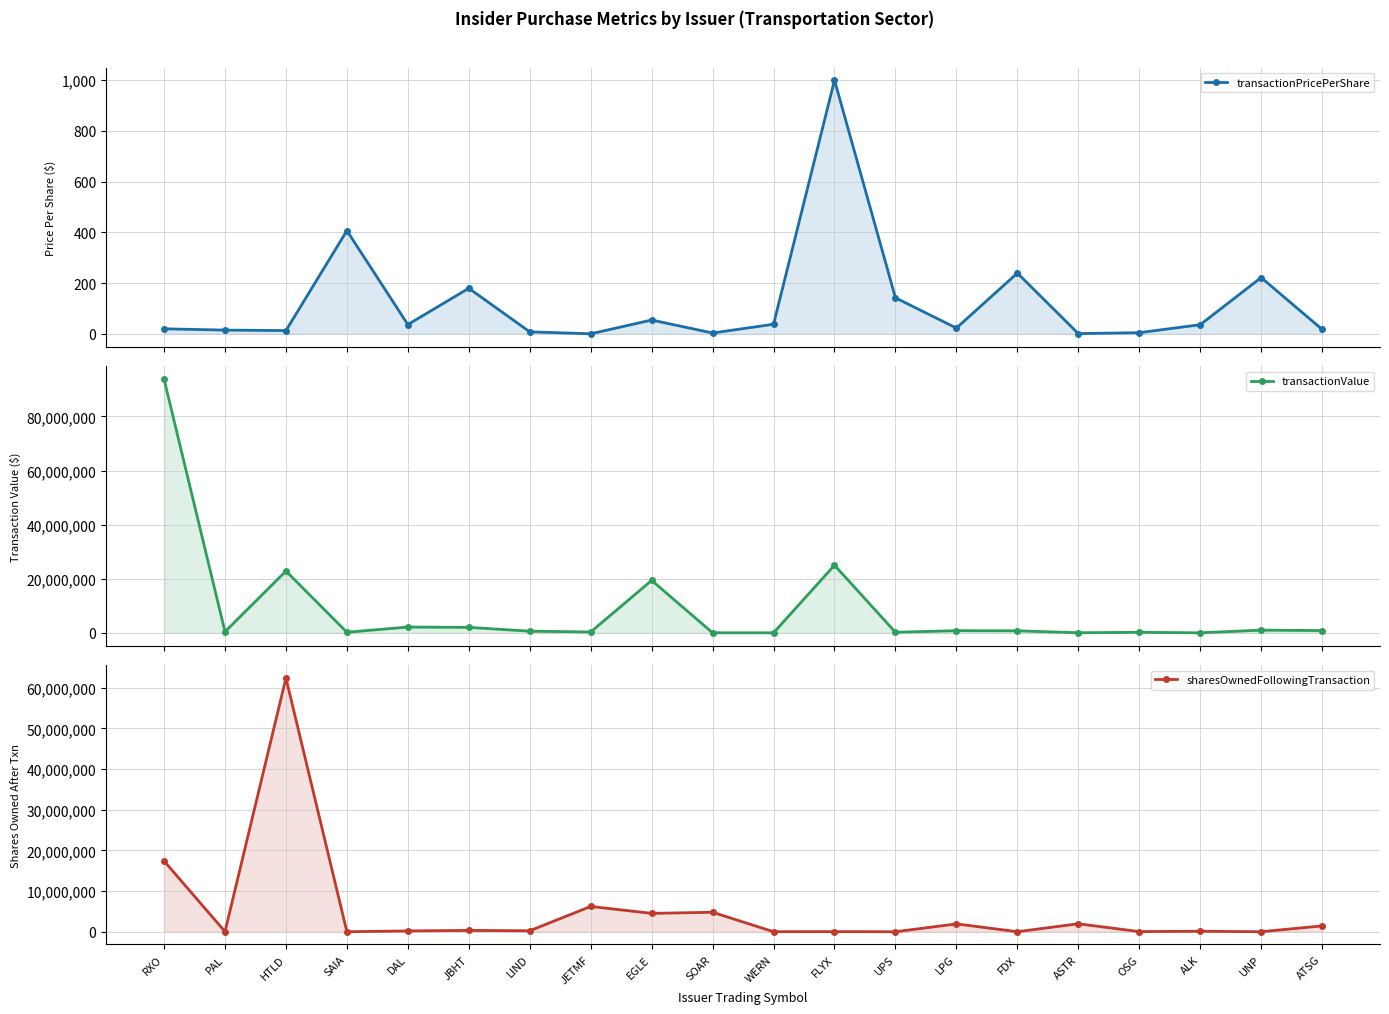

Reading left to right, extract all data points from this chart.

transactionPricePerShare: 20.1	15.0	13.1	407.0	36.9	179.8	8.1	0.4	54.7	3.5	38.0	1000.0	142.3	23.0	239.6	1.2	4.8	36.3	222.0	17.9
transactionValue: 93779116.0	393975.0	22839445.0	203500.0	2133464.0	2013500.0	612277.0	306520.0	19378055.0	10580.0	3800.0	25000000.0	199220.0	804800.0	745157.0	22315.0	190875.0	2031.0	999007.0	830267.0
sharesOwnedFollowingTransaction: 17397059.0	44058.0	62368433.0	900.0	203275.0	333574.0	242507.0	6223929.0	4520347.0	4791217.0	6493.0	25000.0	1400.0	1929404.0	9307.0	1962178.0	40000.0	119942.0	5106.0	1441240.0